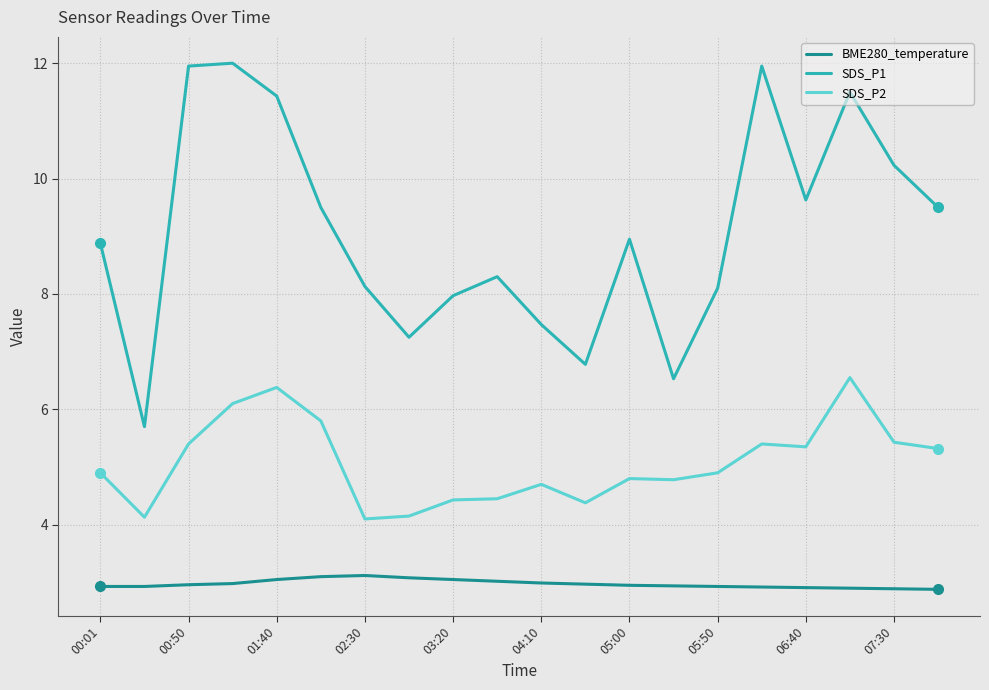

What are all the series names shown in the legend?

BME280_temperature, SDS_P1, SDS_P2